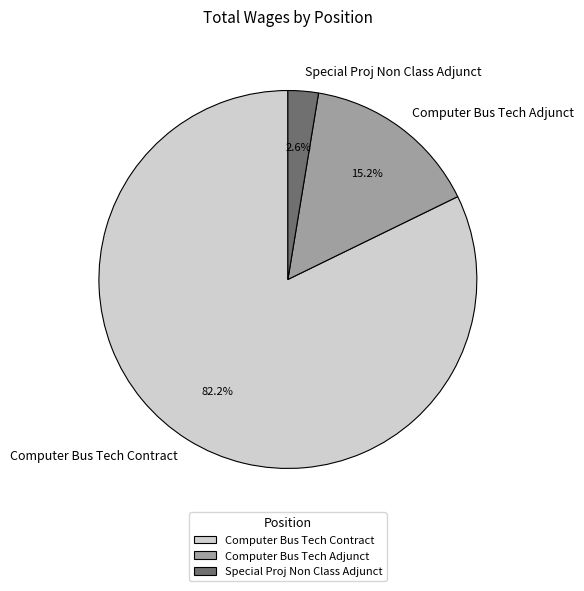

To the nearest percent, what is the average slice percentage?

33%